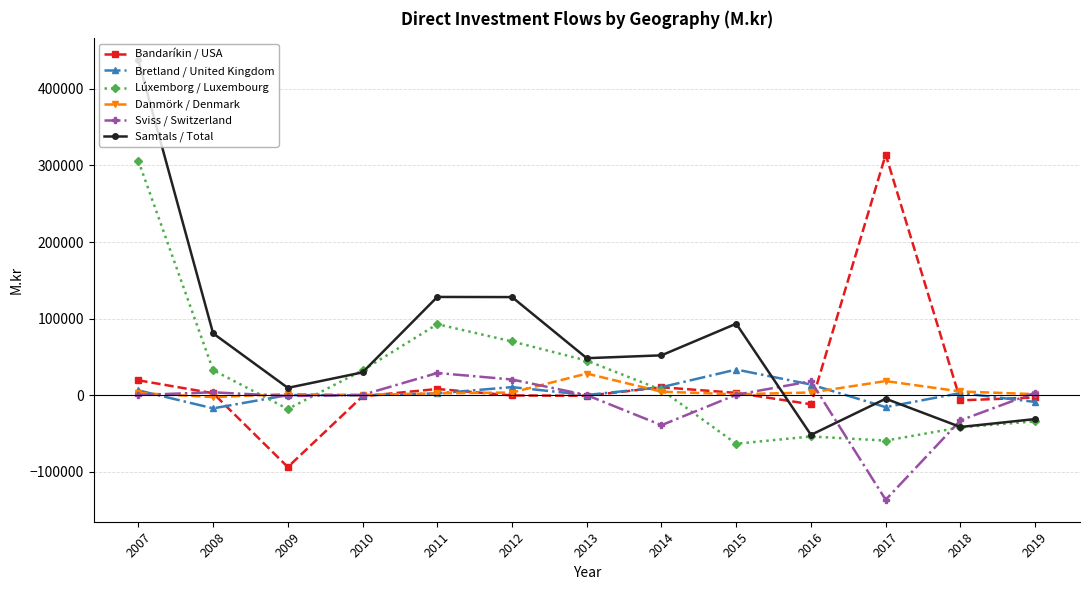

What is the smallest value displayed?

-136290.3